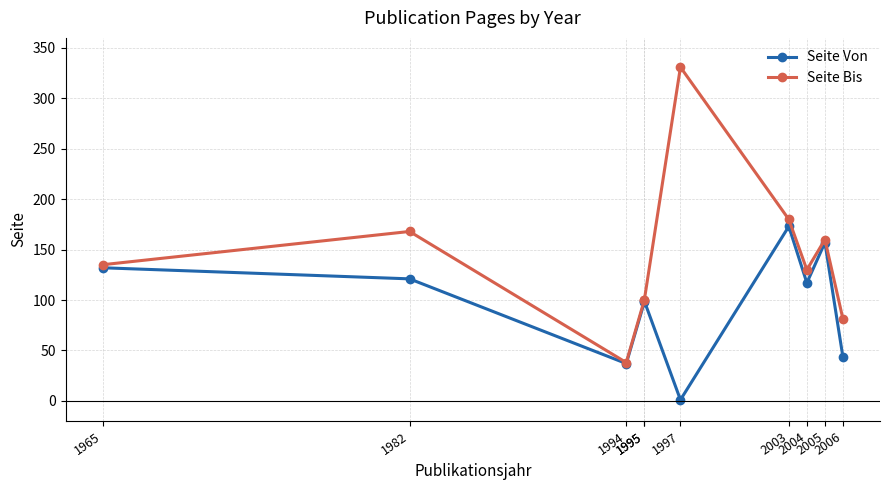

True or false: Seite Von and Seite Bis cross at least once.

False